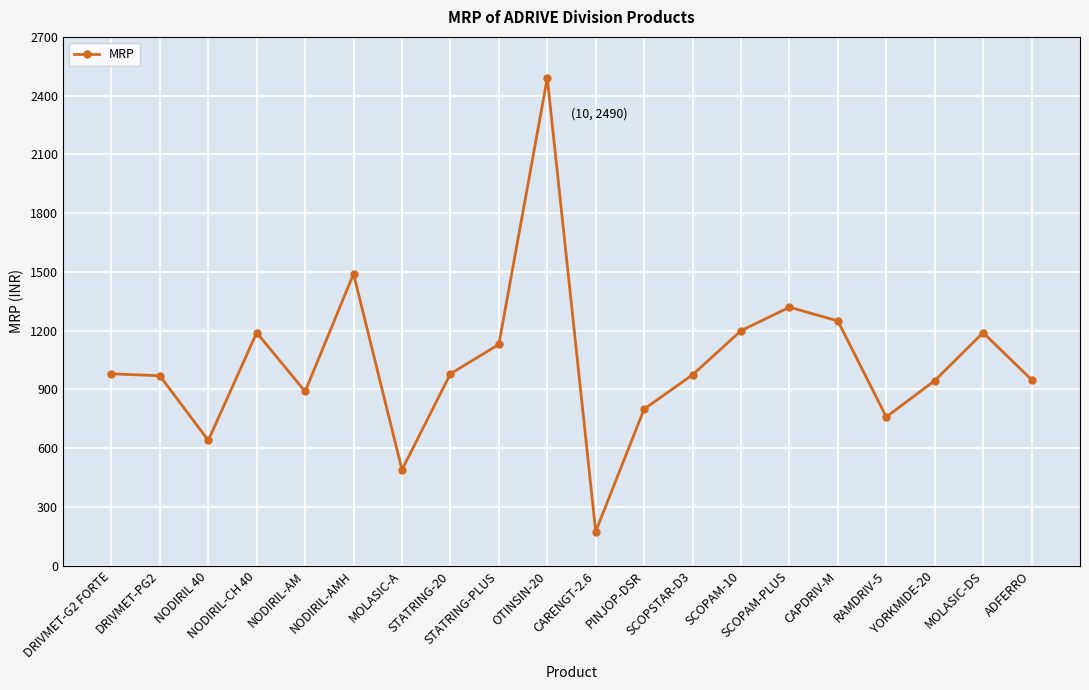

Does the chart have visible grid lines?

Yes